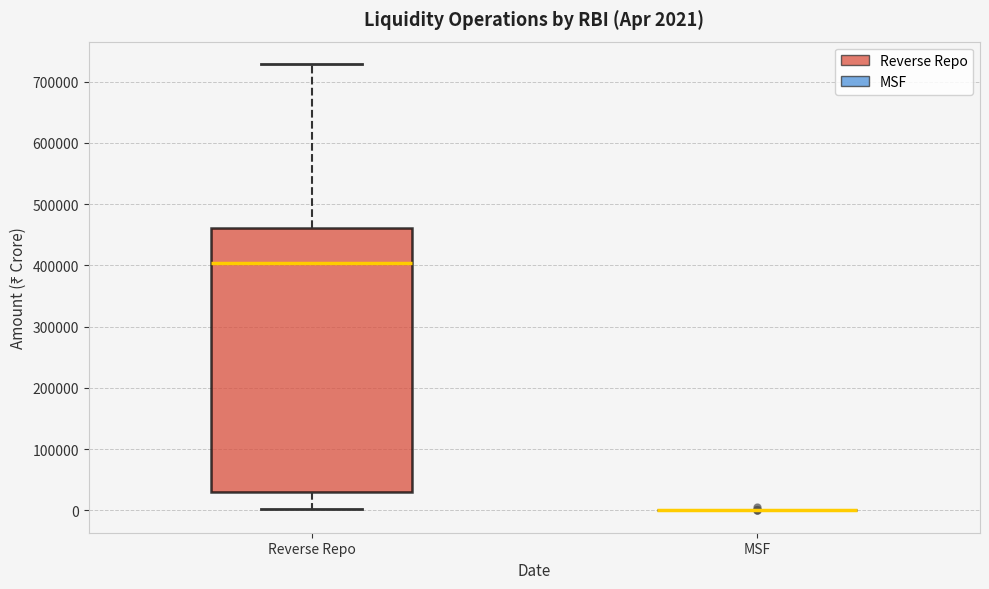

Which box is the tallest, from its lower edge to its upper edge?

Reverse Repo